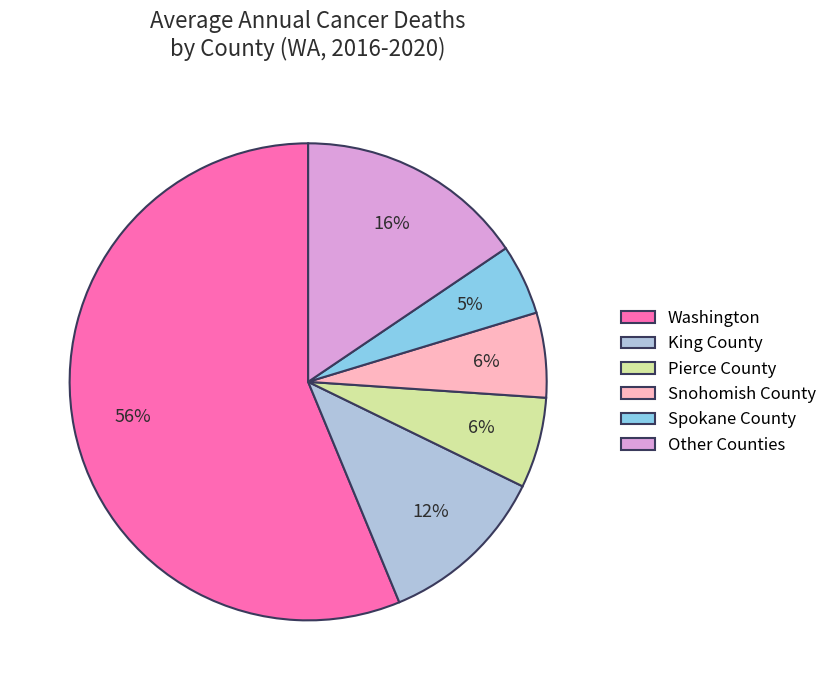

How many slices are in this pie chart?

6